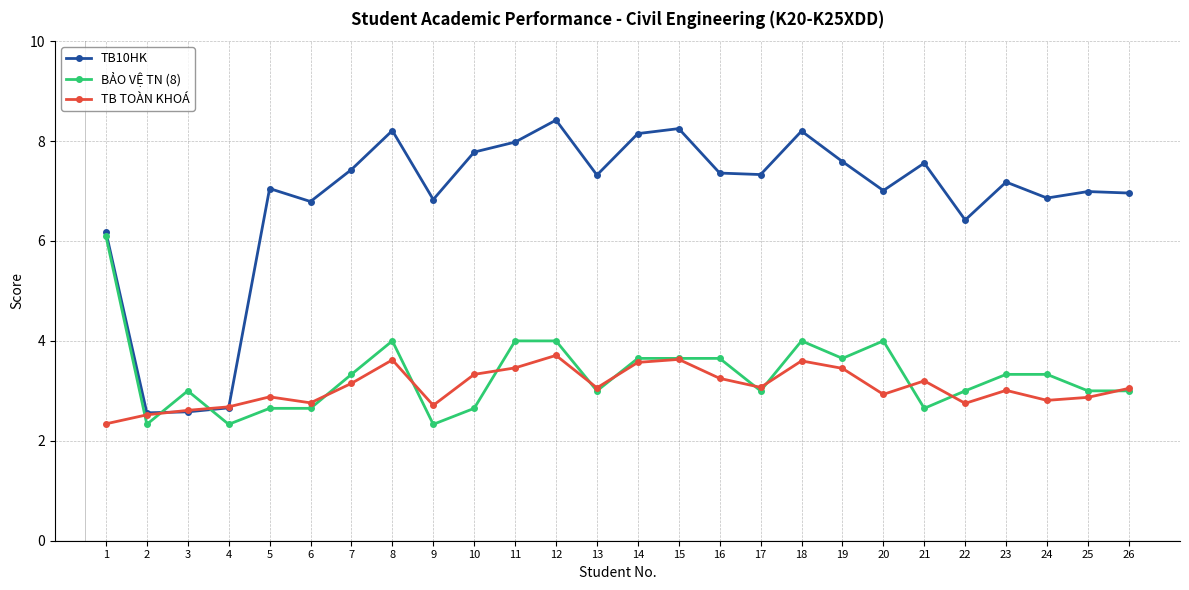

What value does the TB10HK series have at 20?

7.0